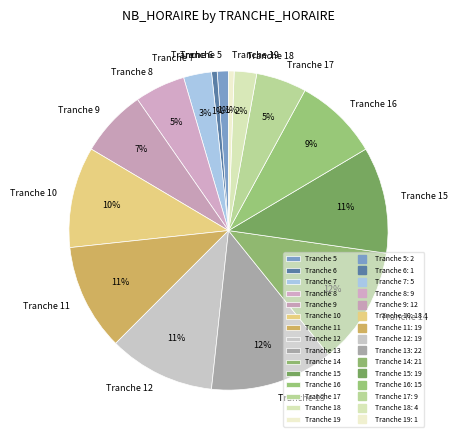

Is there a majority slice in this chart?

No